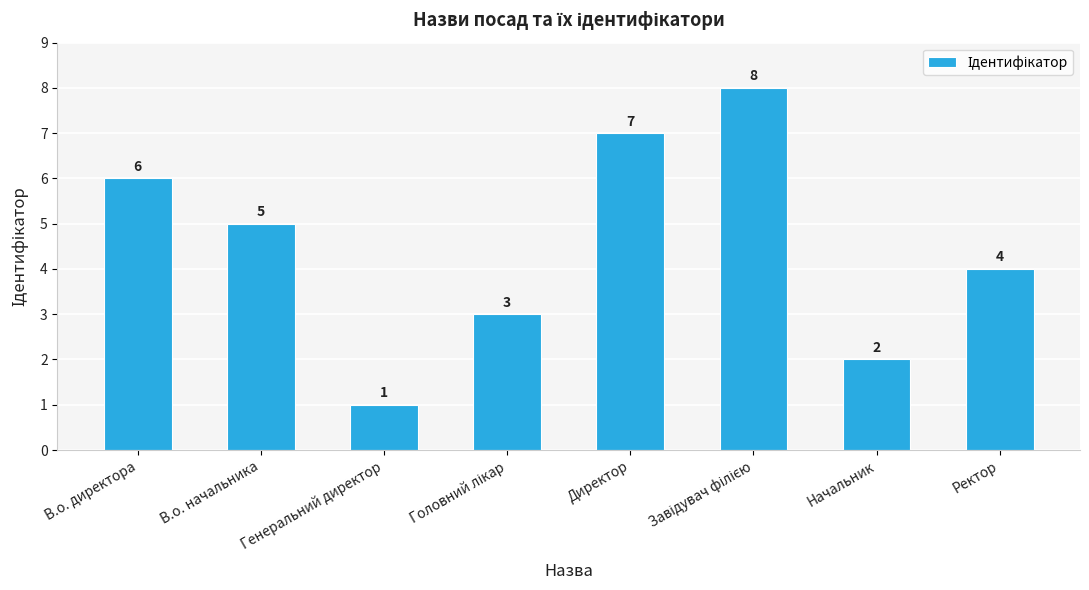

Which has a higher value, Начальник or В.о. начальника?

В.о. начальника